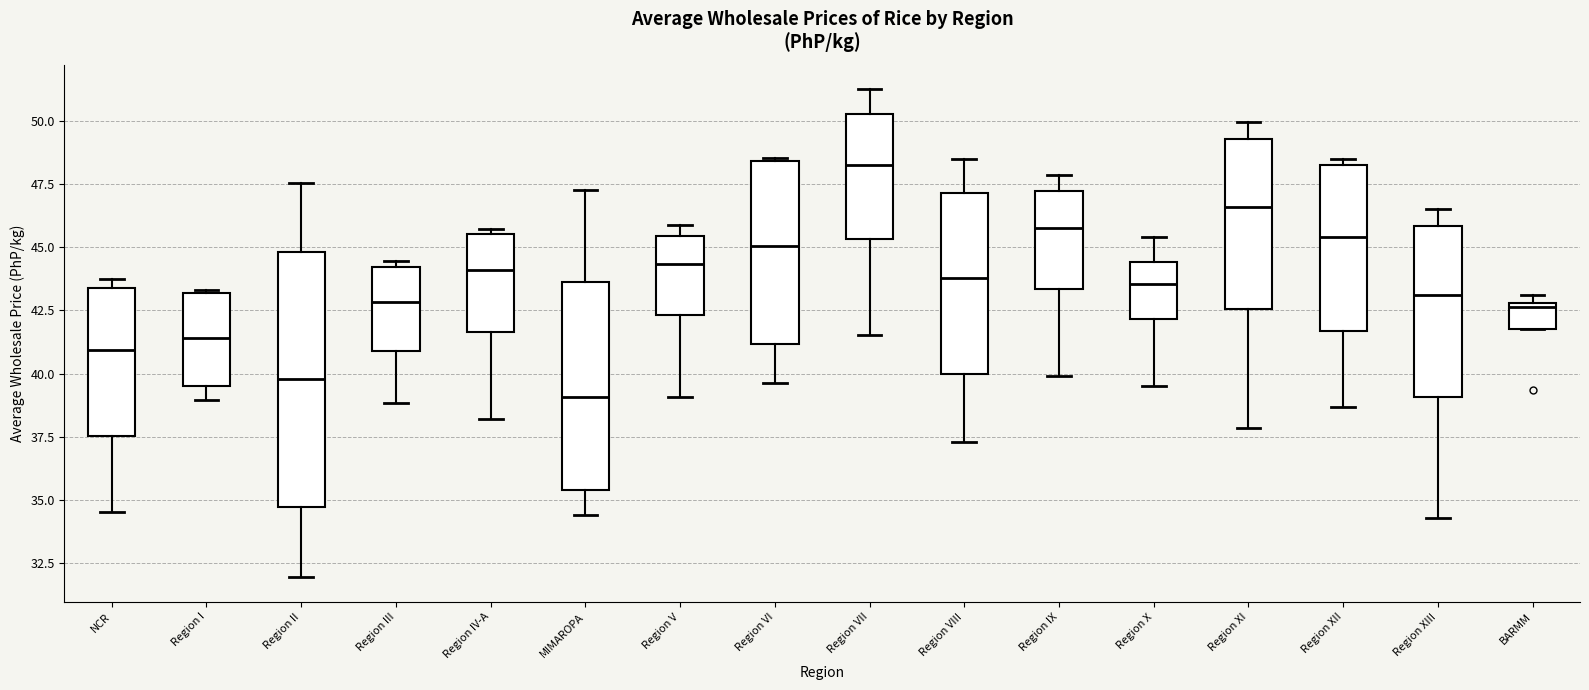

Comparing the boxes themselves (not the whiskers), which one is the tallest?

Region II